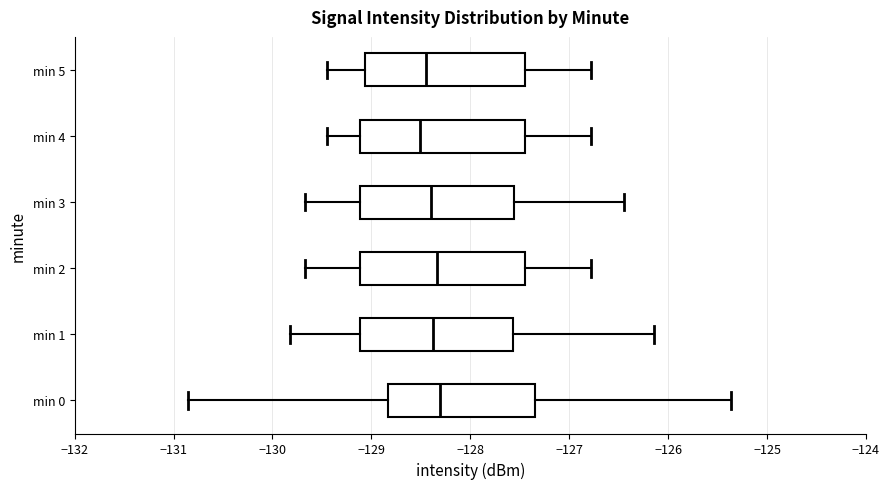

Where does the left whisker of the box for min 1 end on the x-axis? The values are not printed on the chart, so give them approximately, as read against the axis.

-129.8